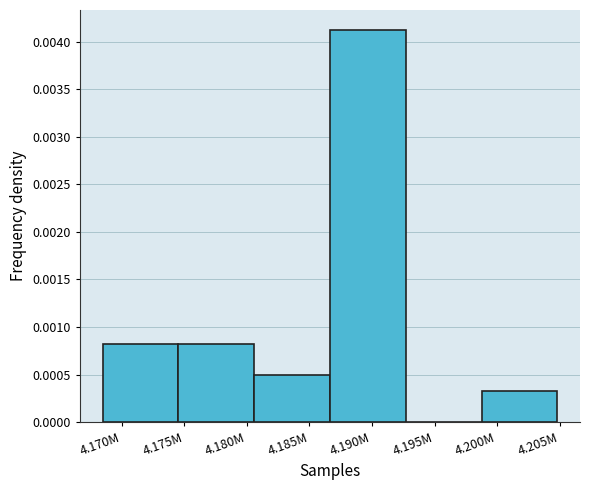

True or false: the data shows 0.0 at 4.195M.

True